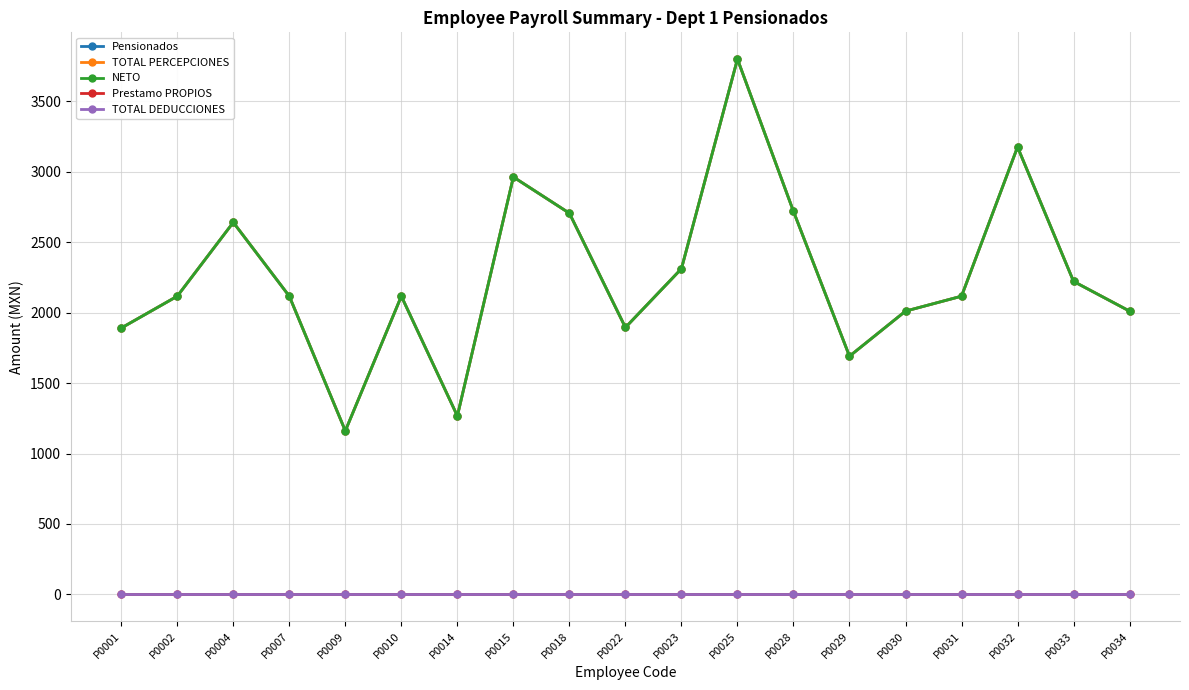

Does the chart have visible grid lines?

Yes